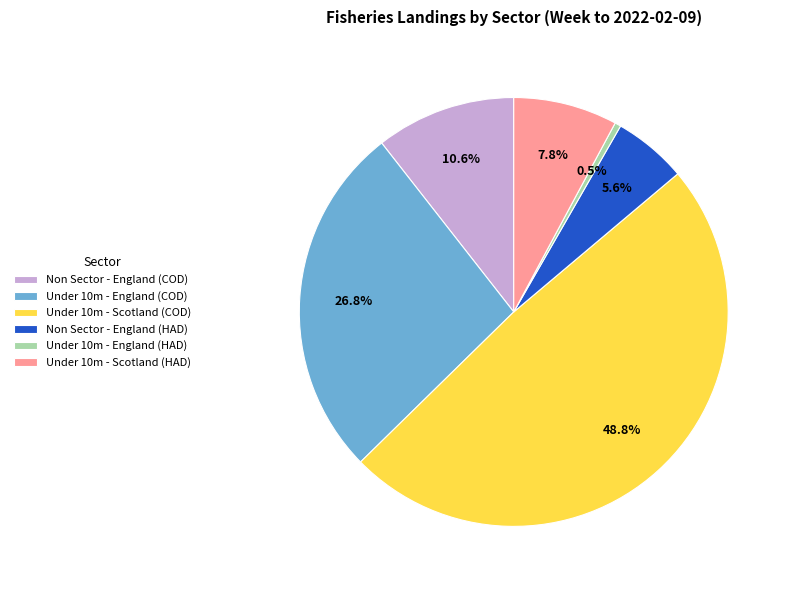

Combined, do Under 10m - Scotland (HAD) and Under 10m - Scotland (COD) account for over 50%?

Yes